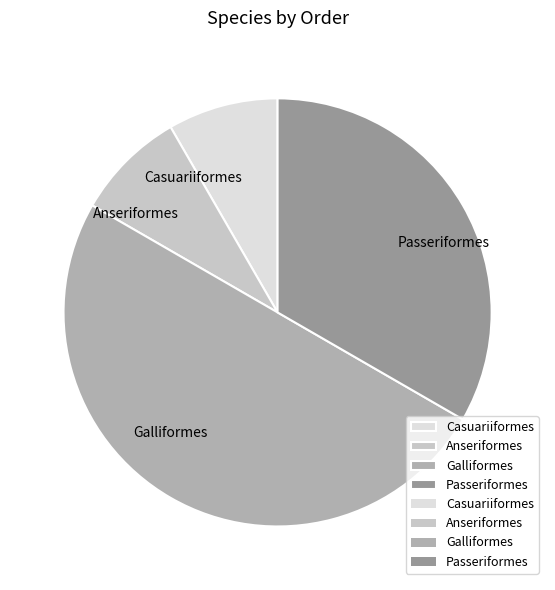

Is the sum of Casuariiformes and Anseriformes greater than half?

No